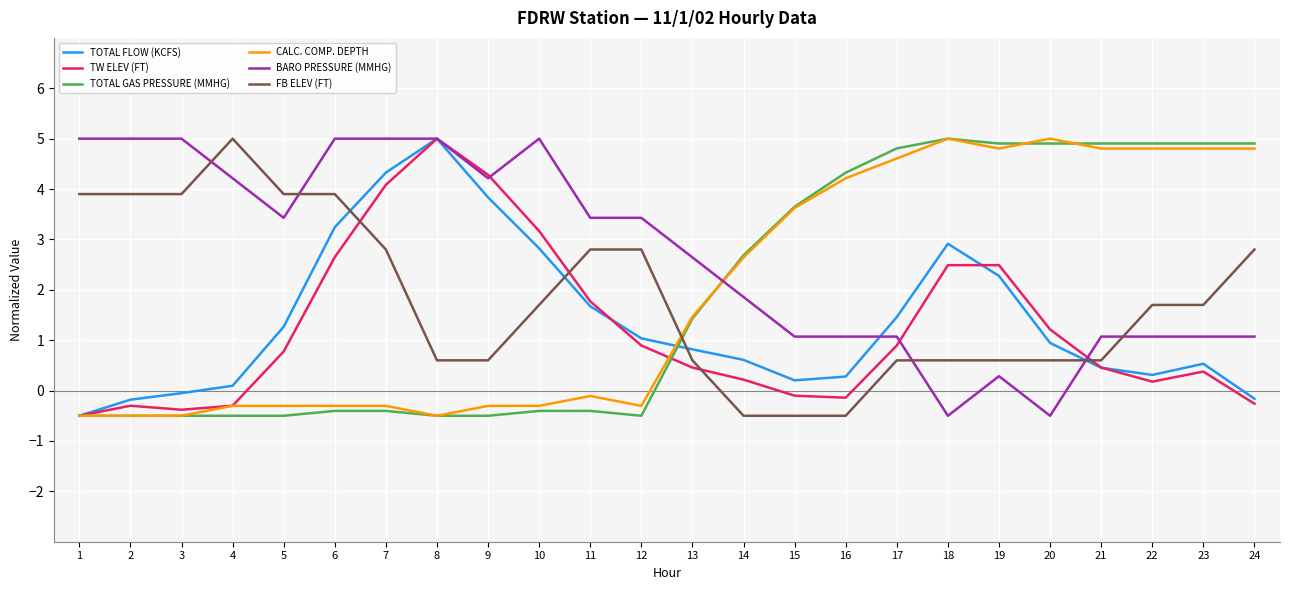

Between 21 and 23, which series saw the biggest shift?

FB ELEV (FT)